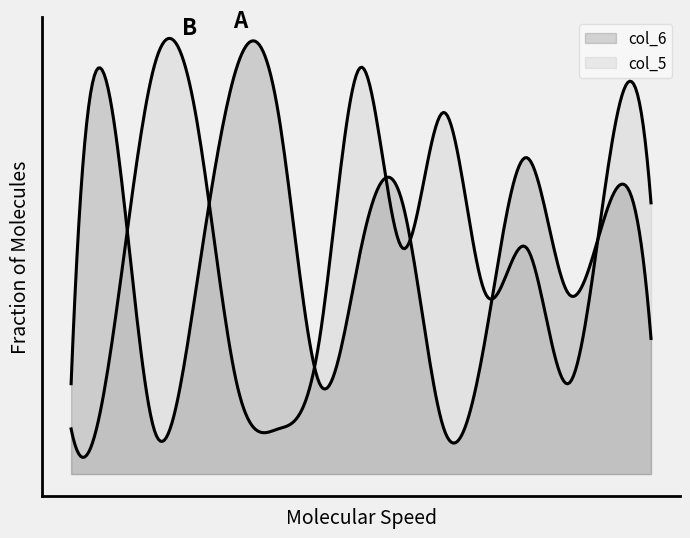

Which series changed the most between 1 and 4?

col_5